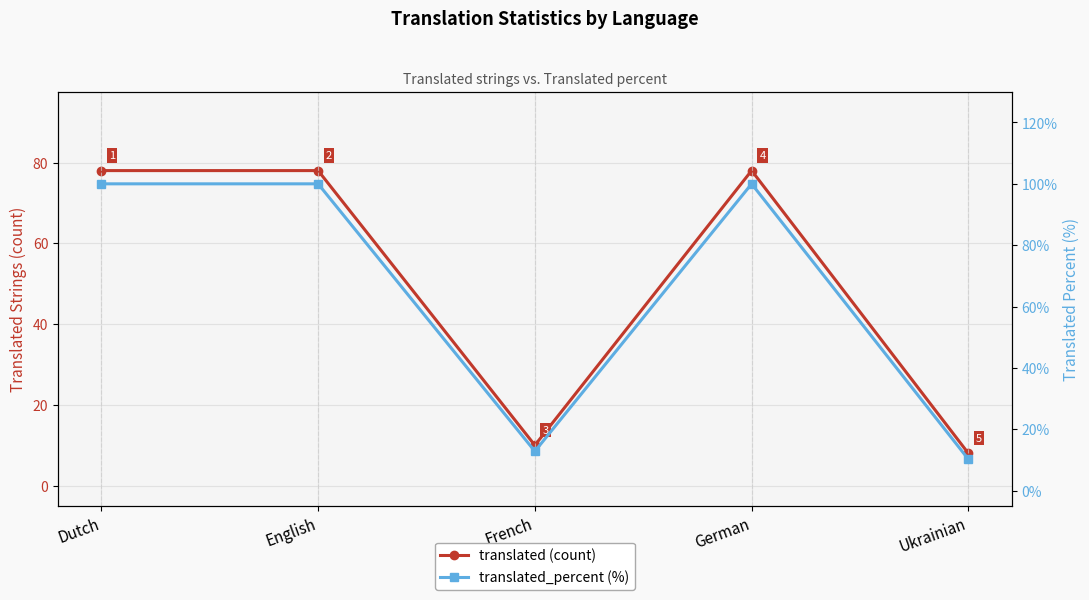

What is the minimum value shown in the chart?

8.0